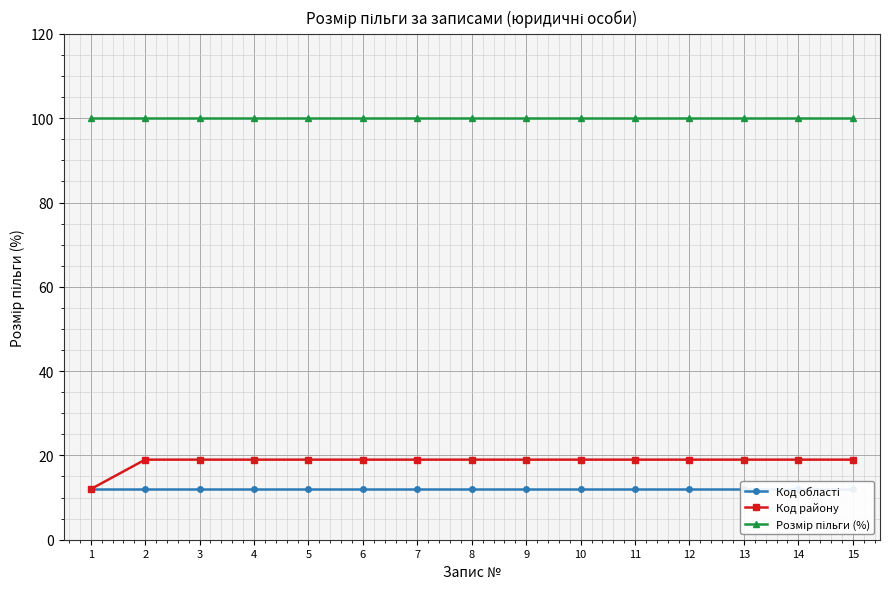

What are all the series names shown in the legend?

Код області, Код району, Розмір пільги (%)